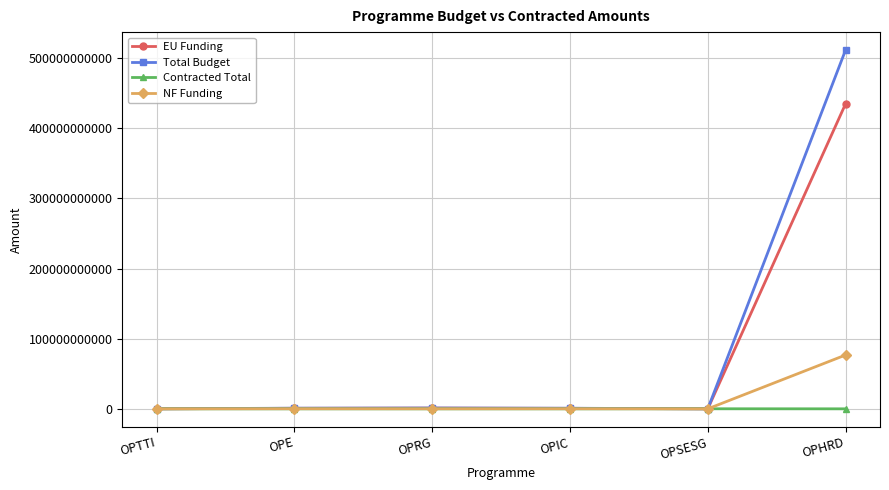

Which series has the largest range (max minus min)?

Total Budget